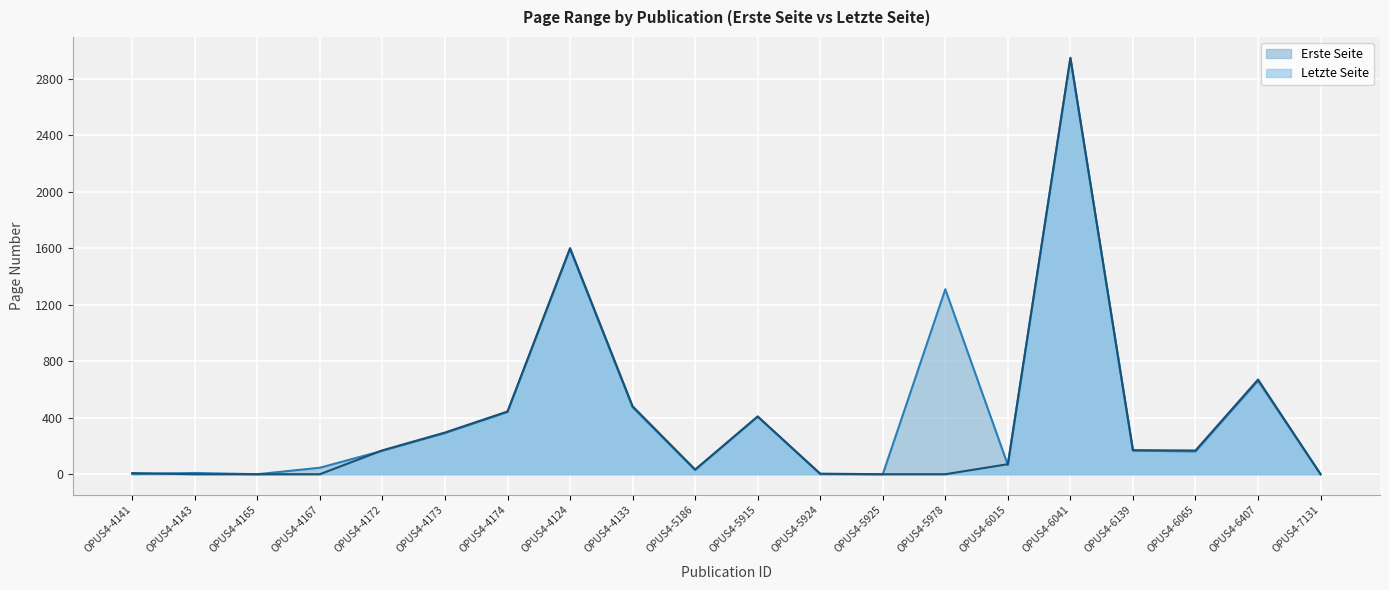

What is the difference between the maximum and second lowest values in the Letzte Seite series?

2947